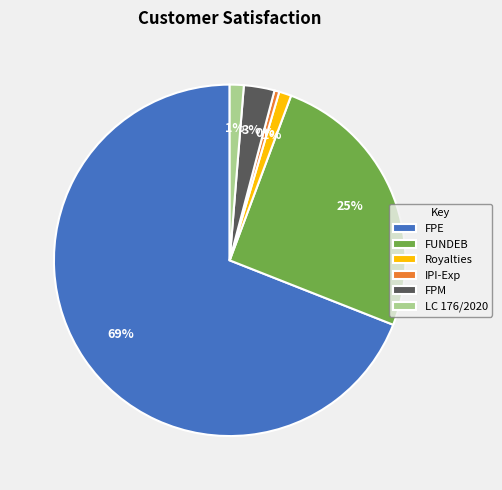

Which has a higher value, FUNDEB or Royalties?

FUNDEB